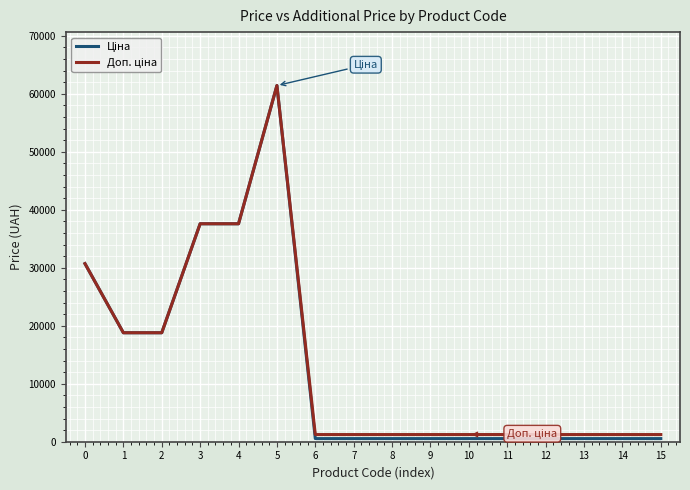

What is the total value across all series at 2?

37593.6